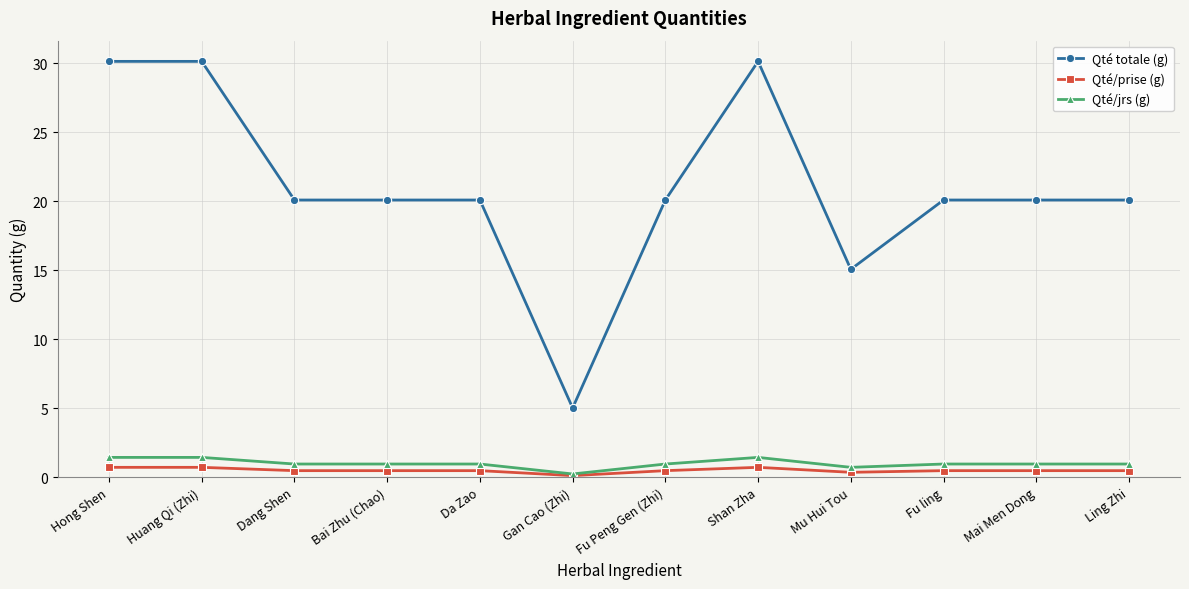

Which series has the largest total across all categories?

Qté totale (g)